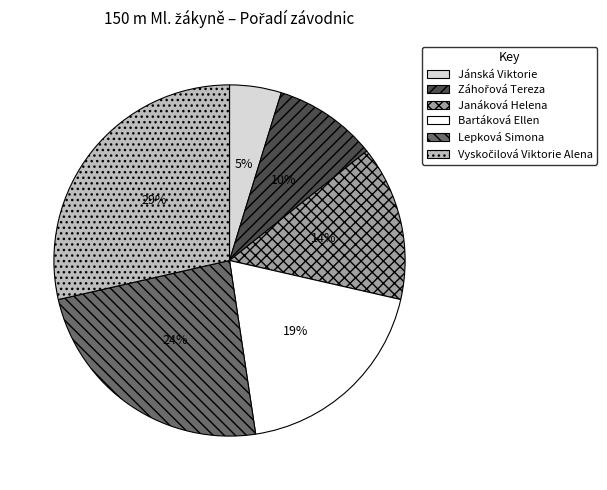

Which slice is the smallest?

Jánská Viktorie